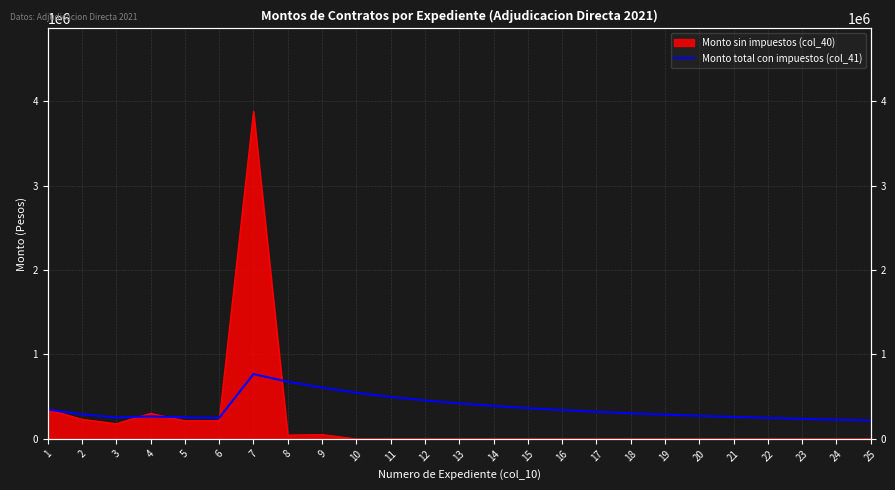

Does the chart have visible grid lines?

Yes